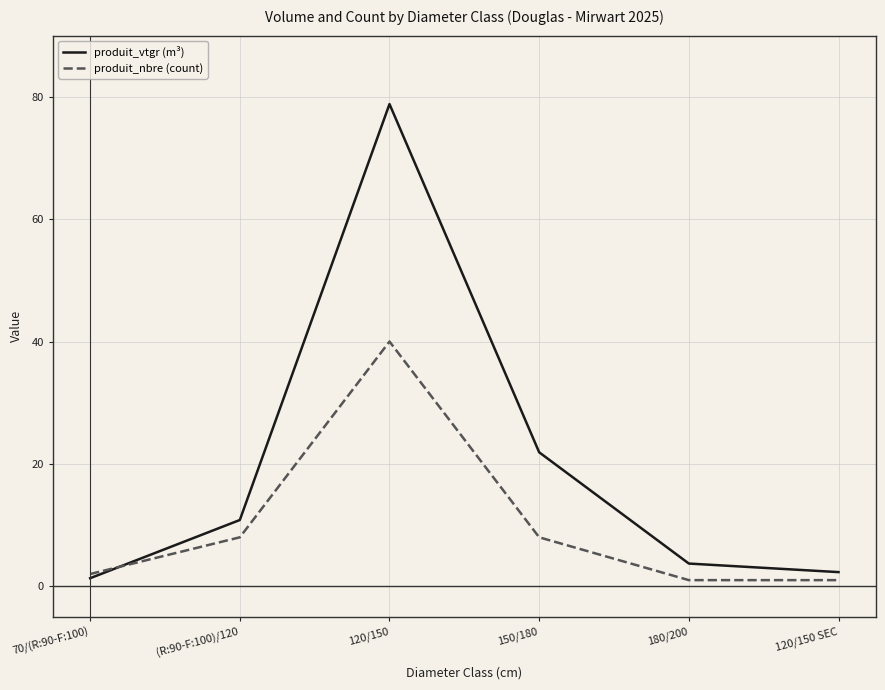

How many intersections are there between produit_vtgr (m³) and produit_nbre (count)?

1